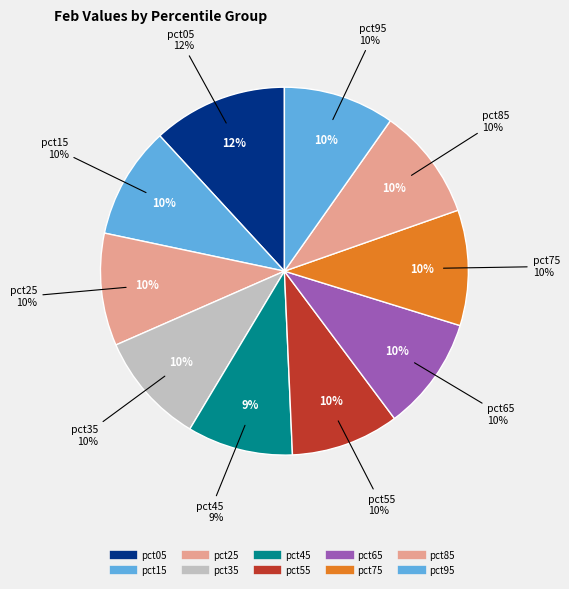

To the nearest percent, what portion does pct65 represent?

10%